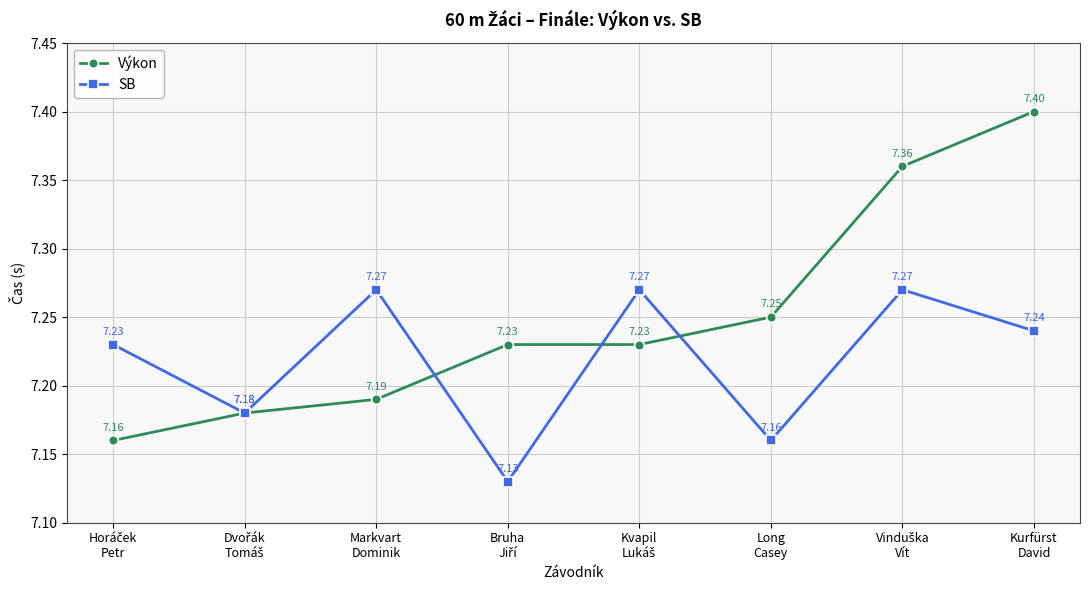

How many interior local peaks does the SB series have?

3